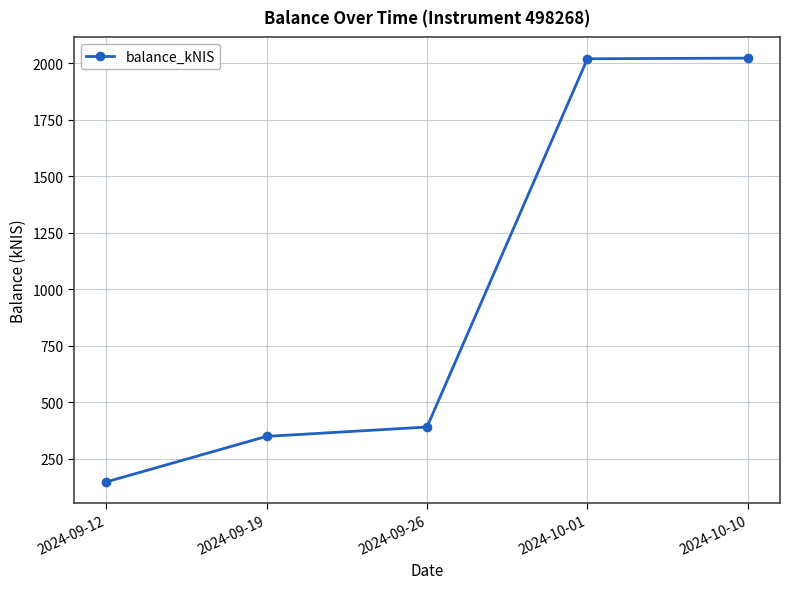

Which has a higher value, 2024-09-19 or 2024-09-26?

2024-09-26